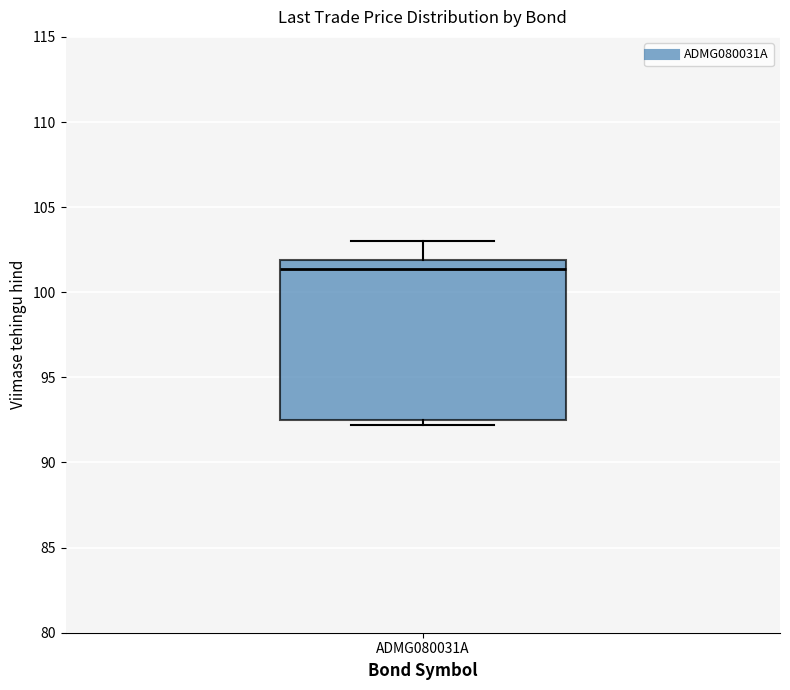

Read this box plot against the y-axis: the position of the median line, the range covered by the box, and the ends of both whiskers. The values are not printed on the chart, so give them approximately, as read against the axis.

median 101.5, box 92.5 to 102.0, whiskers 92.0 to 103.0